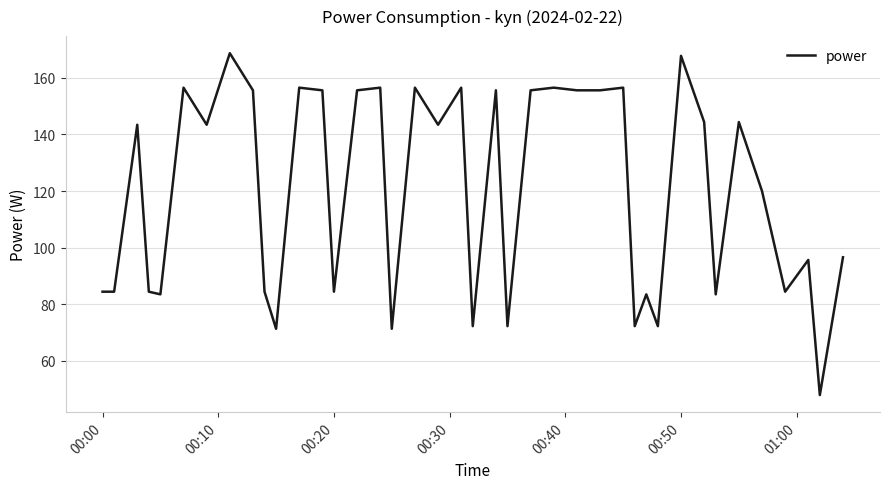

What is the difference between the maximum and second lowest values?

97.5